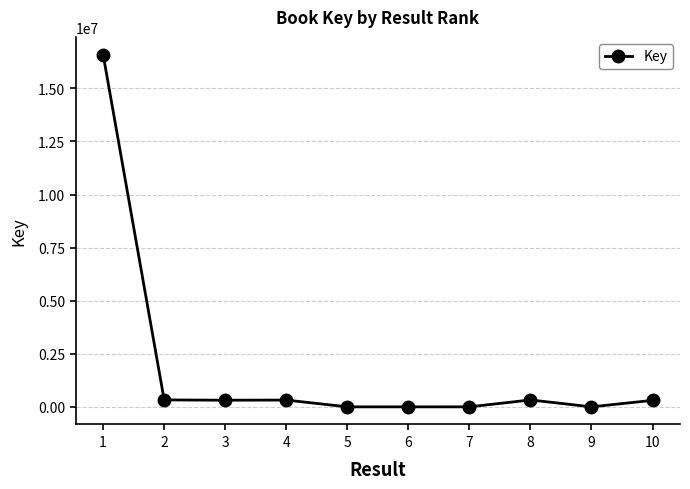

What is the greatest value displayed?

16593514